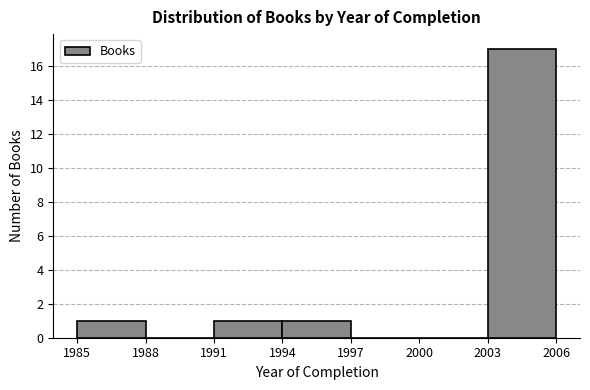

How tall is the bar that spans 1985 to 1988 on the x-axis? The values are not printed on the chart, so give them approximately, as read against the axis.

1